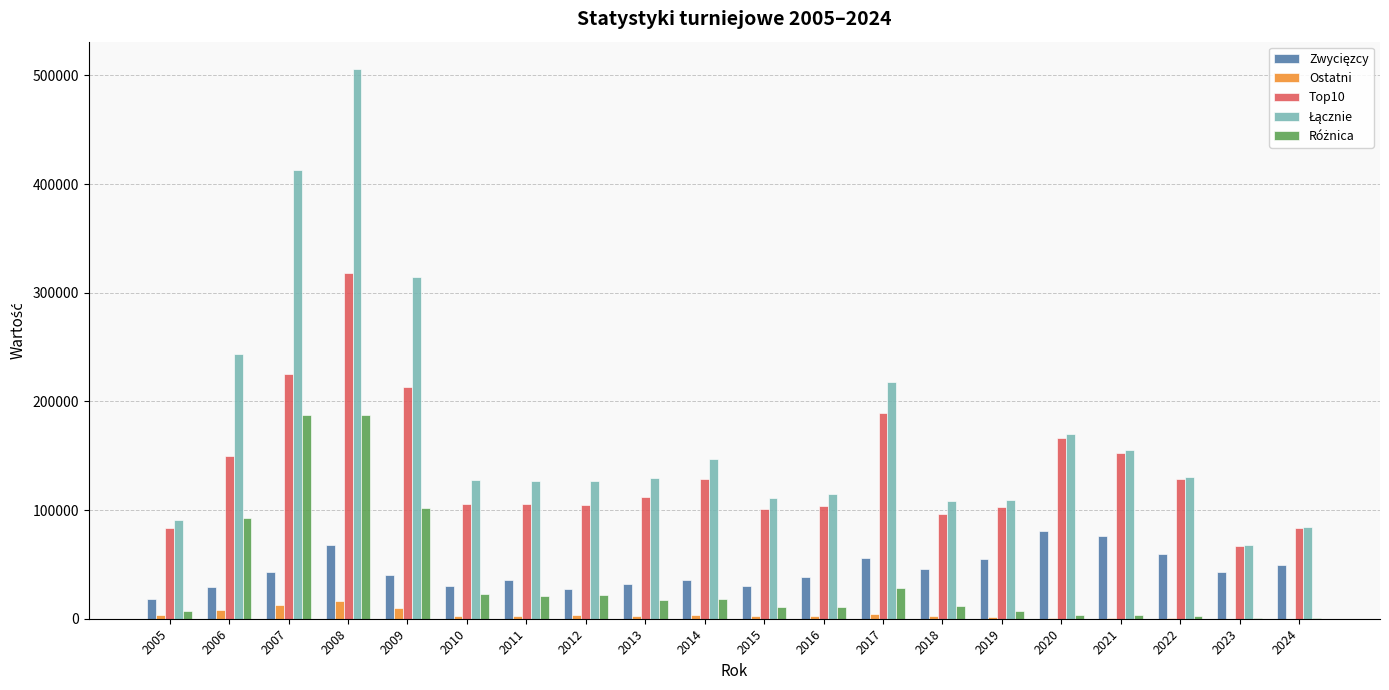

What is the maximum value for Ostatni?

16618